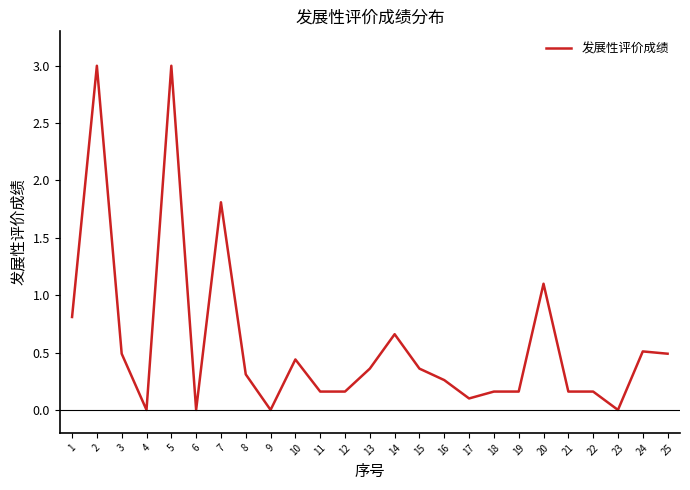

What is the difference between the values at 5 and 24?

2.5